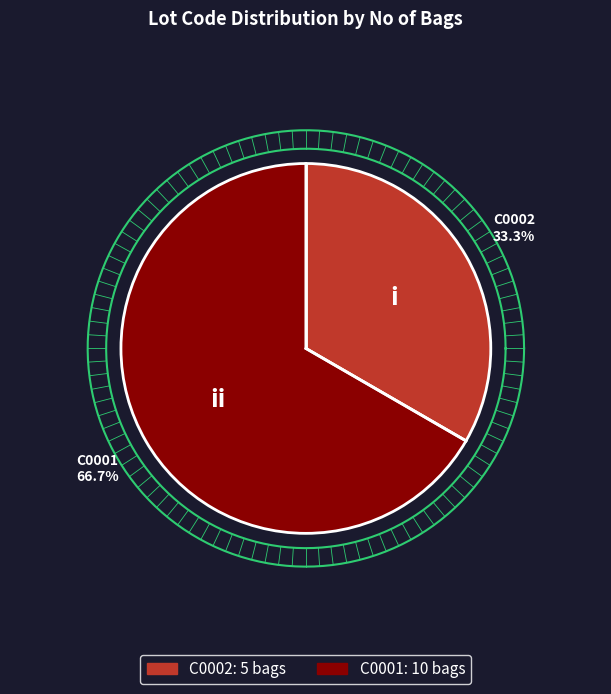

Approximately how many times larger is the value at C0001 compared to C0002?

2.0